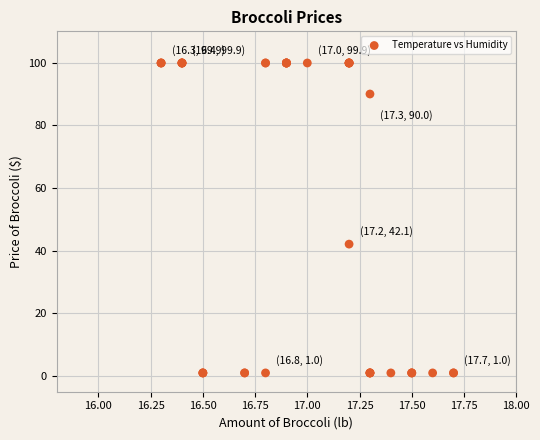

What Y value in the scatter plot is closest to 50?

42.1